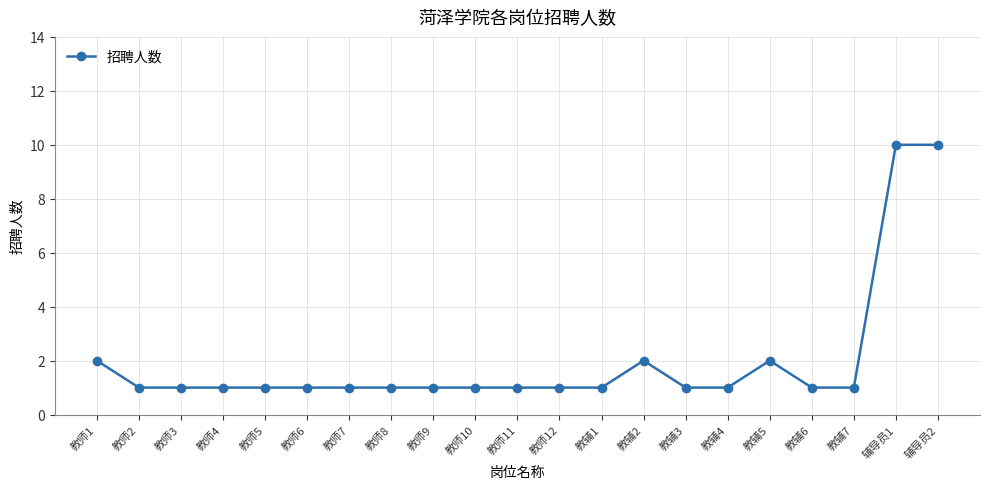

What is the change in value from 教师12 to 教辅2?

+1